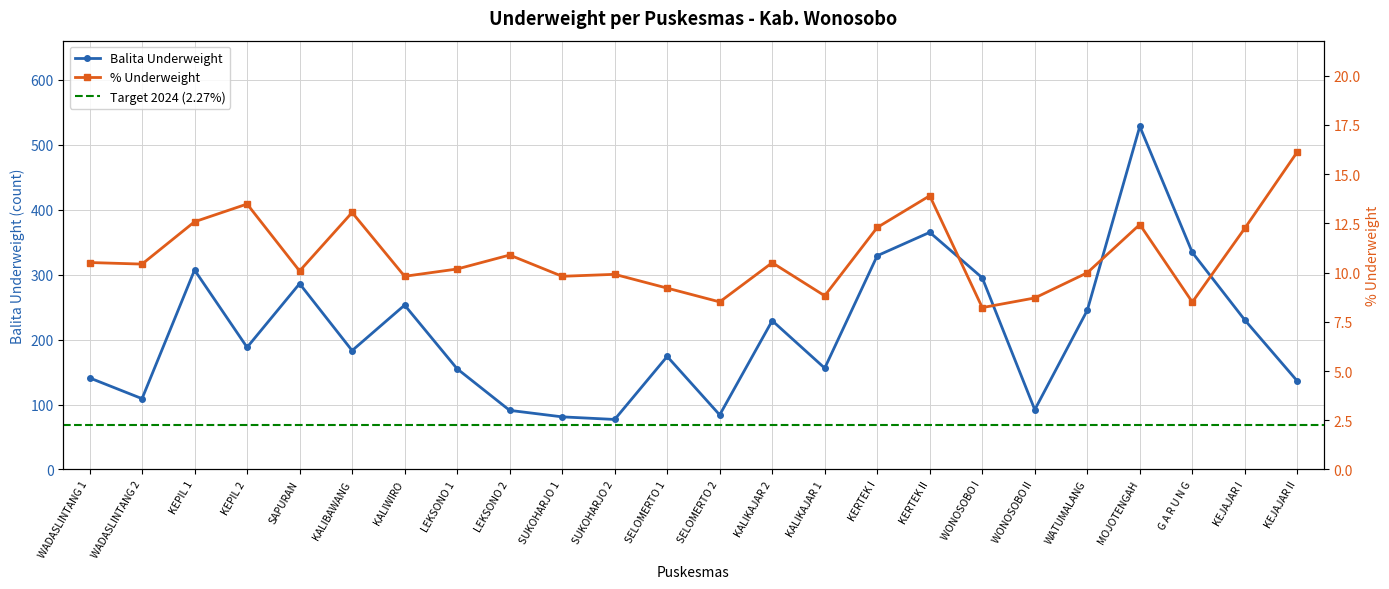

How many data points does each series have?

24